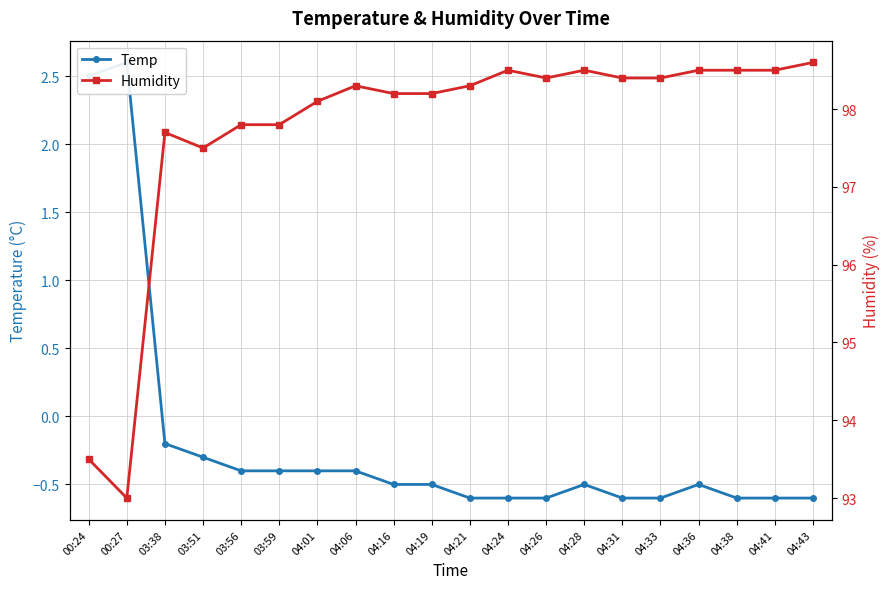

List the series in order of their peak value, highest first.

Humidity, Temp